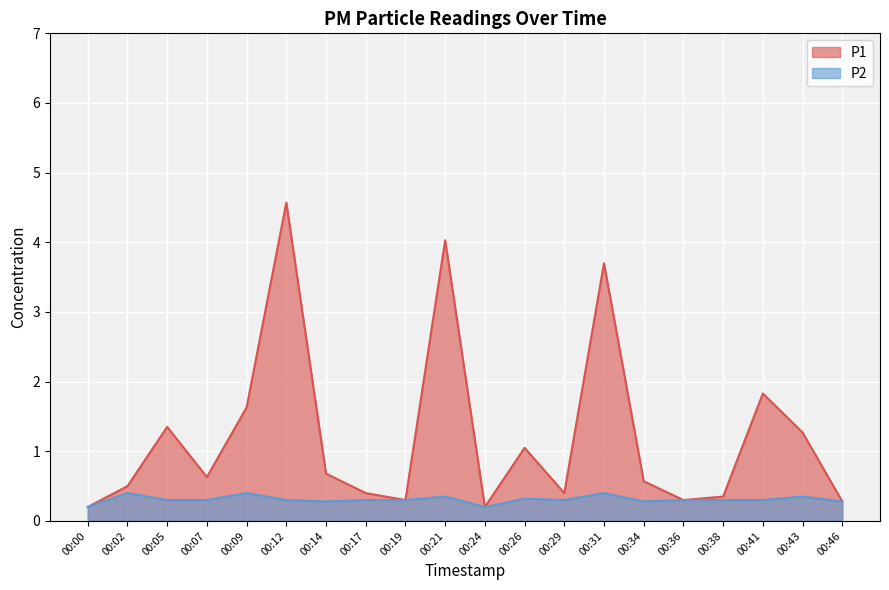

Does the chart display data point markers on the line(s)?

No